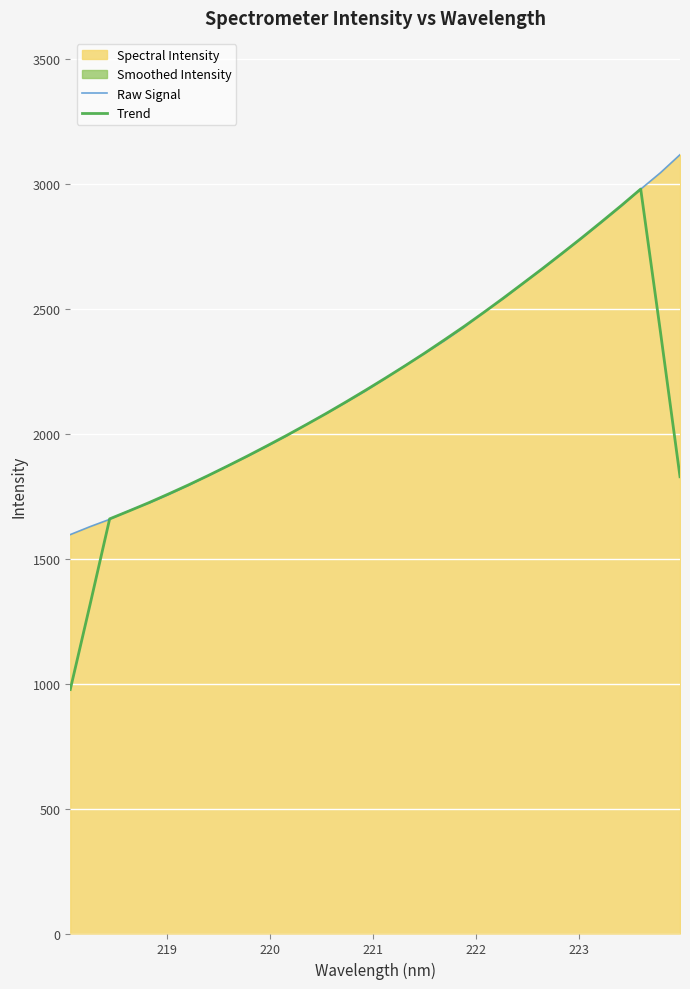

What is the minimum value for Trend?

976.4